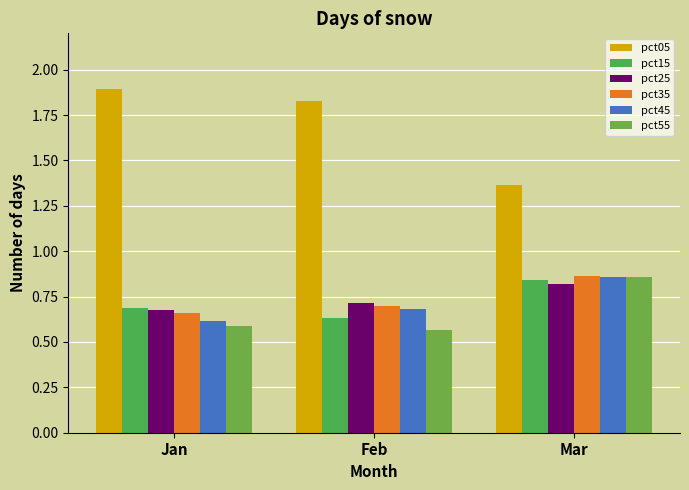

List the series in order of their peak value, highest first.

pct05, pct35, pct45, pct55, pct15, pct25